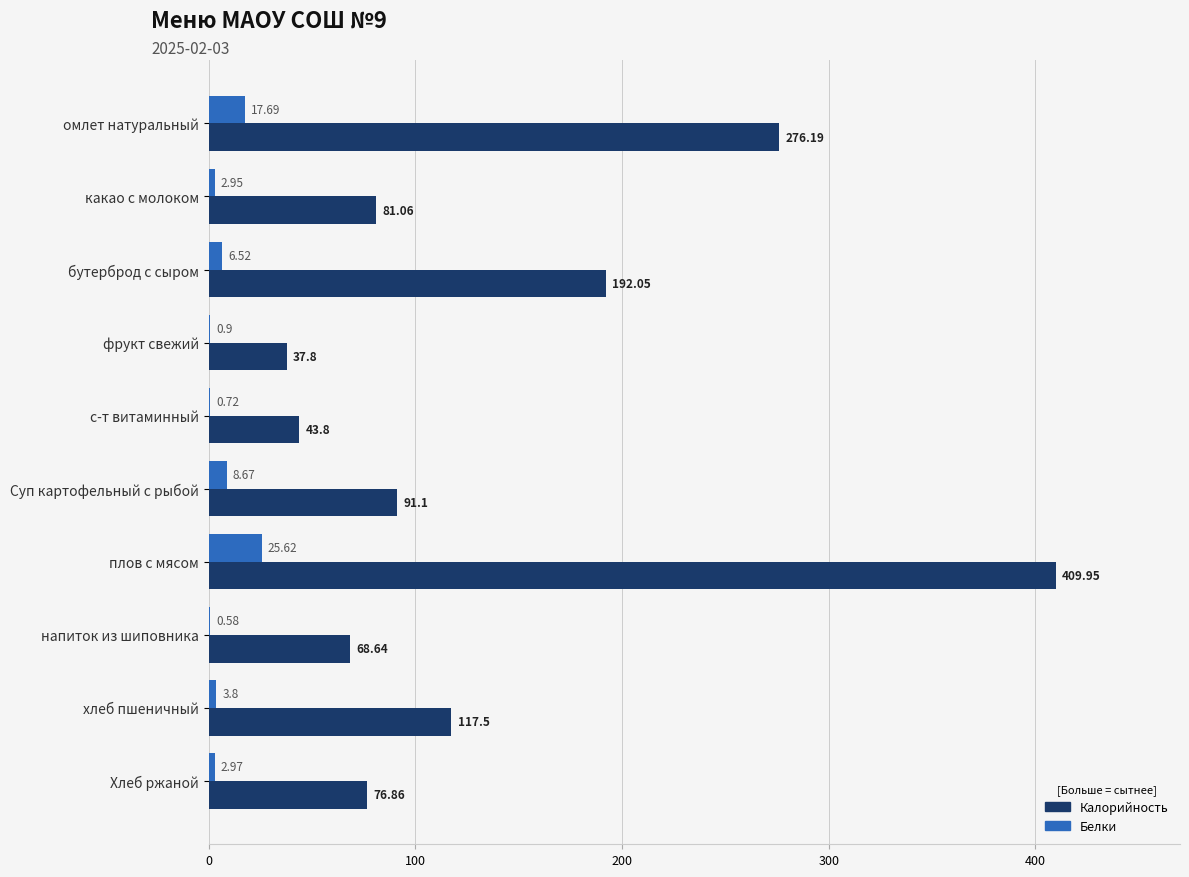

Count the number of data series in this chart.

2